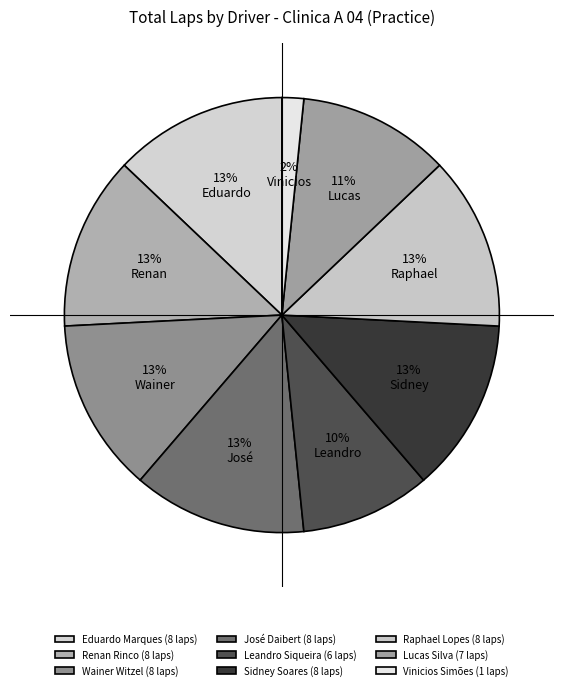

Count the number of slices in the pie.

9